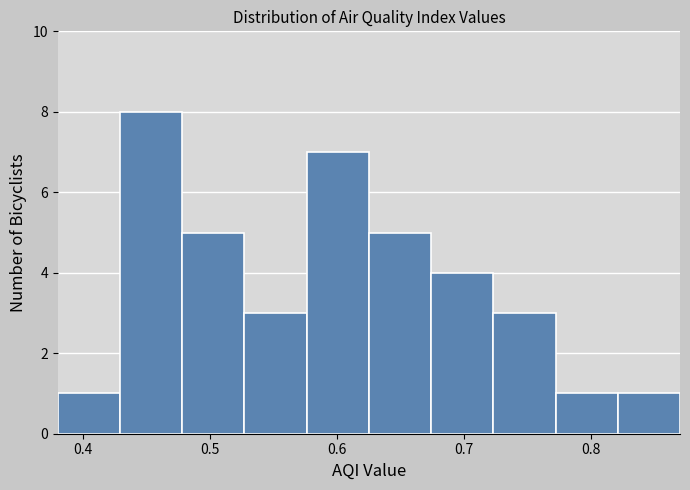

Which range on the x-axis has the tallest bar?

0.429 to 0.478